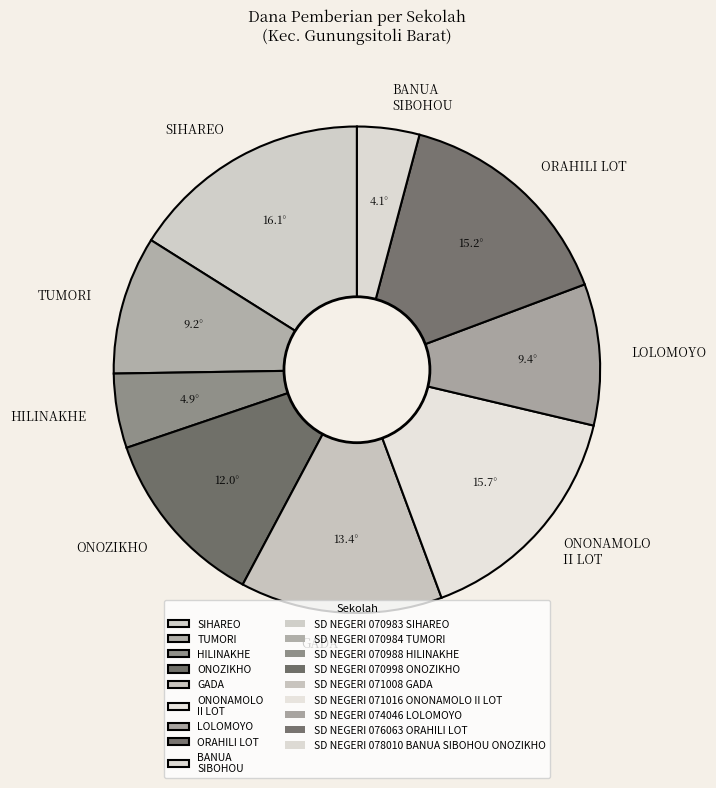

Is the sum of ORAHILI LOT and BANUA SIBOHOU greater than half?

No